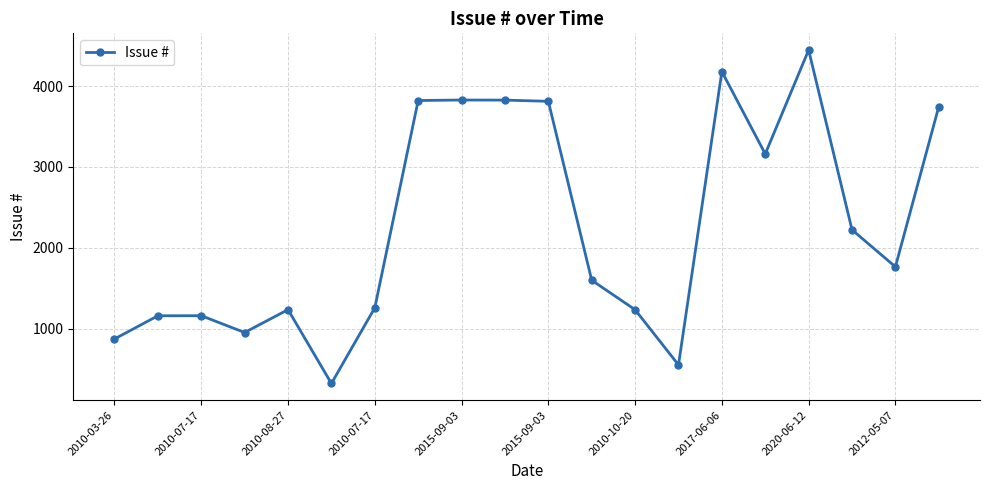

What is the value of the 14th point from the left?

550